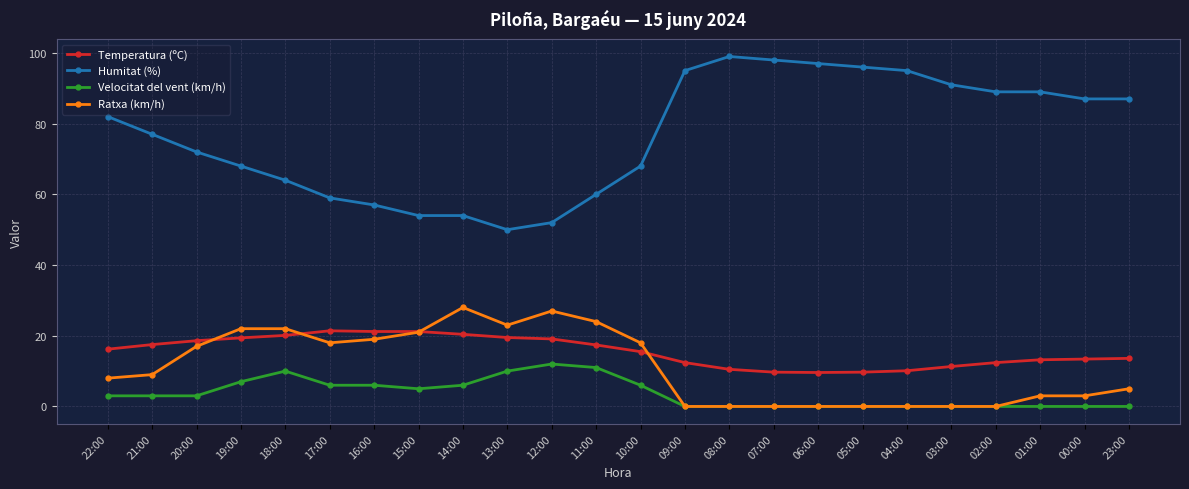

True or false: Velocitat del vent (km/h) has more than 0 points higher than both neighbors.

True